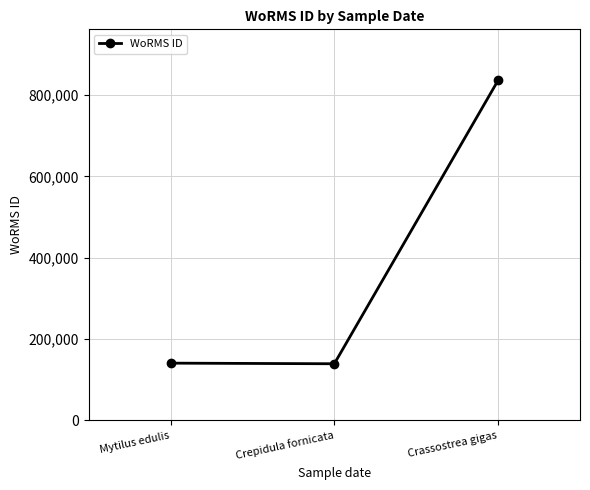

The chart shows a value of 140480 at Mytilus edulis. True or false?

True